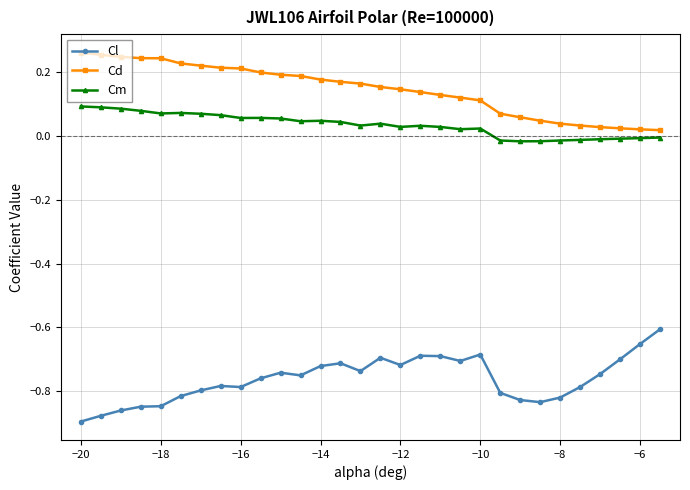

True or false: Cl has more than 0 interior local peaks.

True